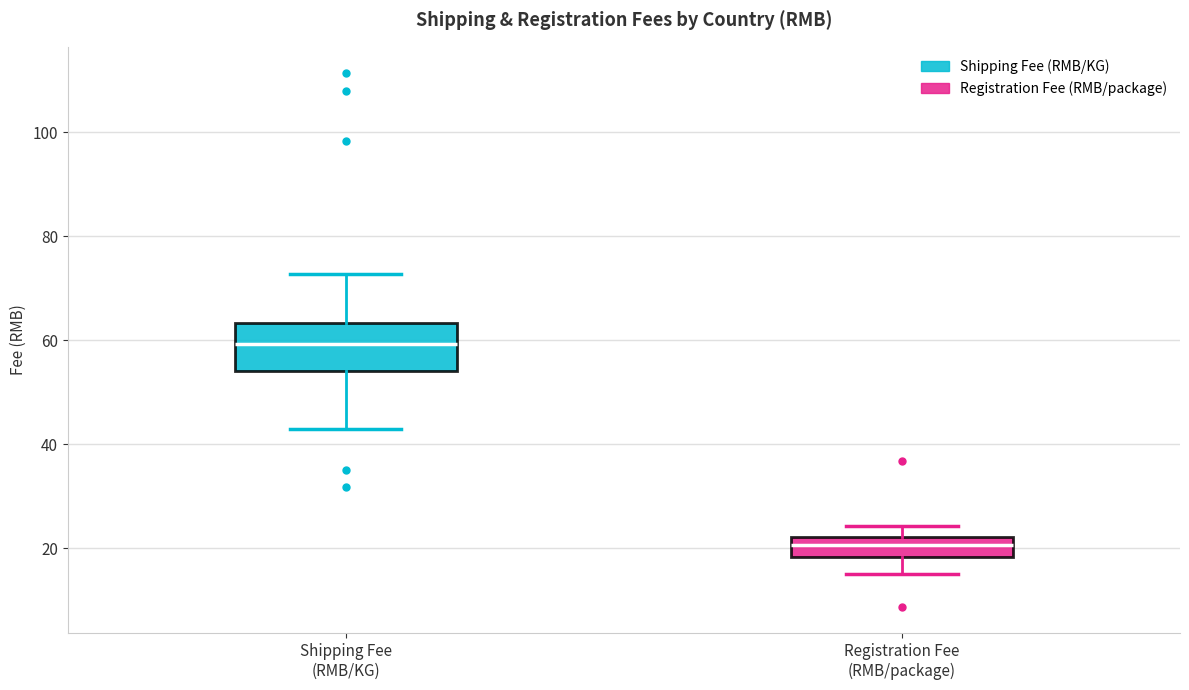

Which box is the tallest, from its lower edge to its upper edge?

Shipping Fee (RMB/KG)